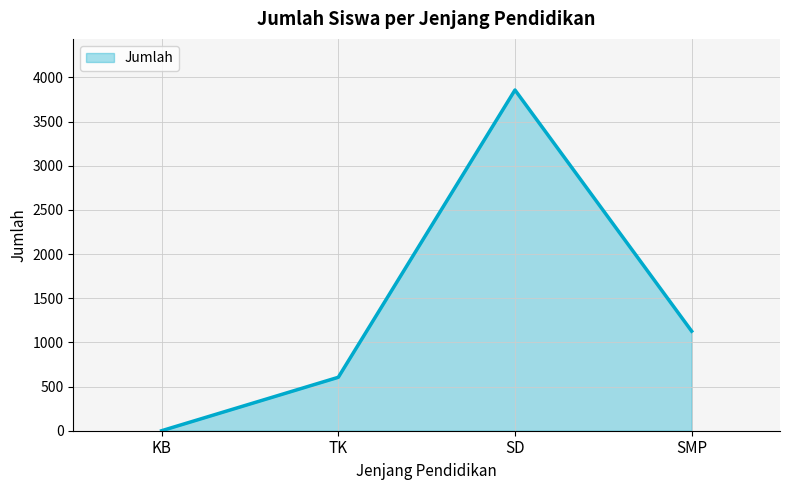

Which category has the lowest value across all series?

KB